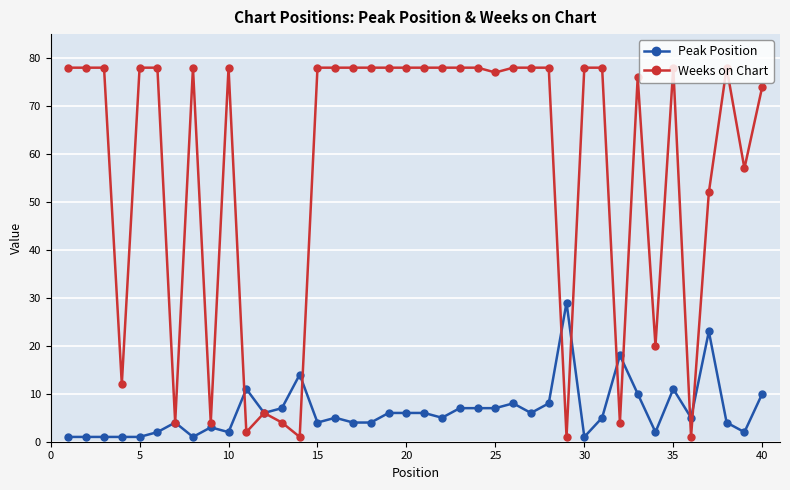

Which series has the largest total across all categories?

Weeks on Chart